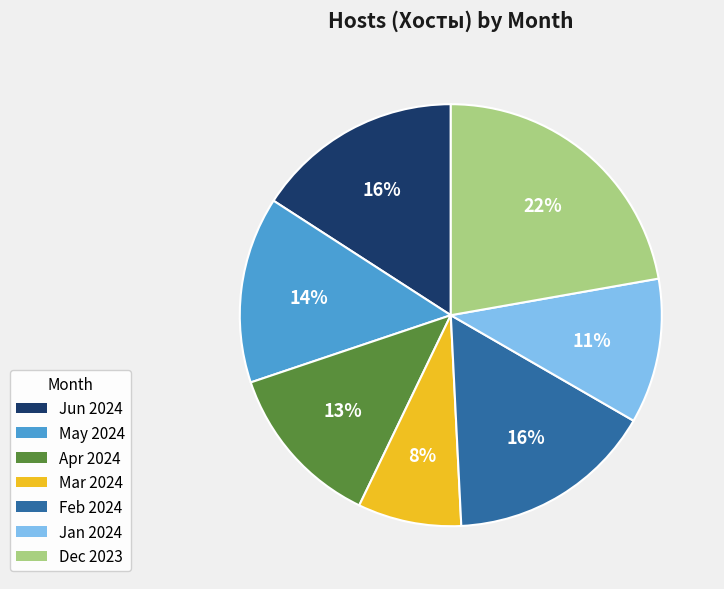

To the nearest percent, what is the difference between the largest and smallest slice percentages?

14%